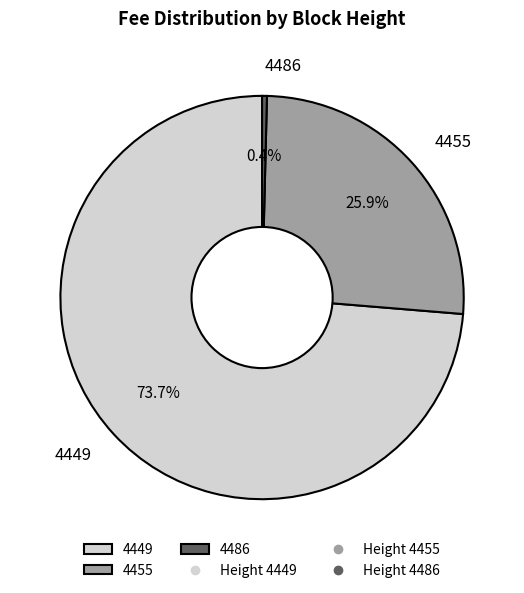

Rank the categories by value from highest to lowest.

4449, 4455, 4486